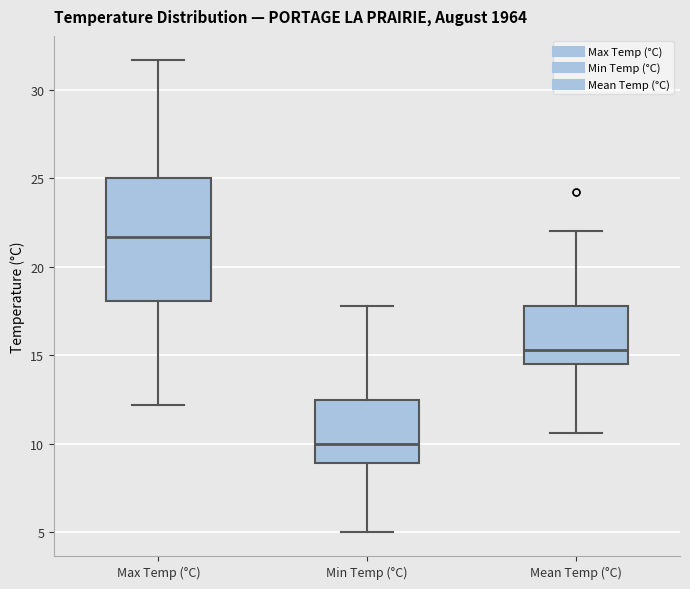

Comparing the boxes themselves (not the whiskers), which one is the tallest?

Max Temp (°C)